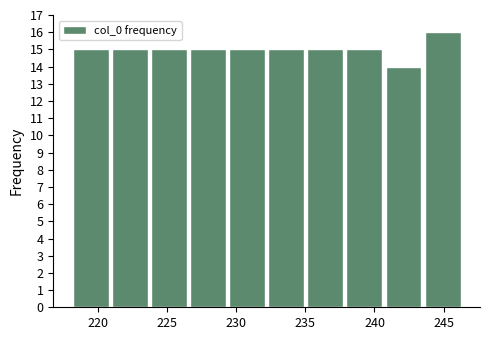

Over which range of the x-axis is the bar tallest?

243.5 to 246.5